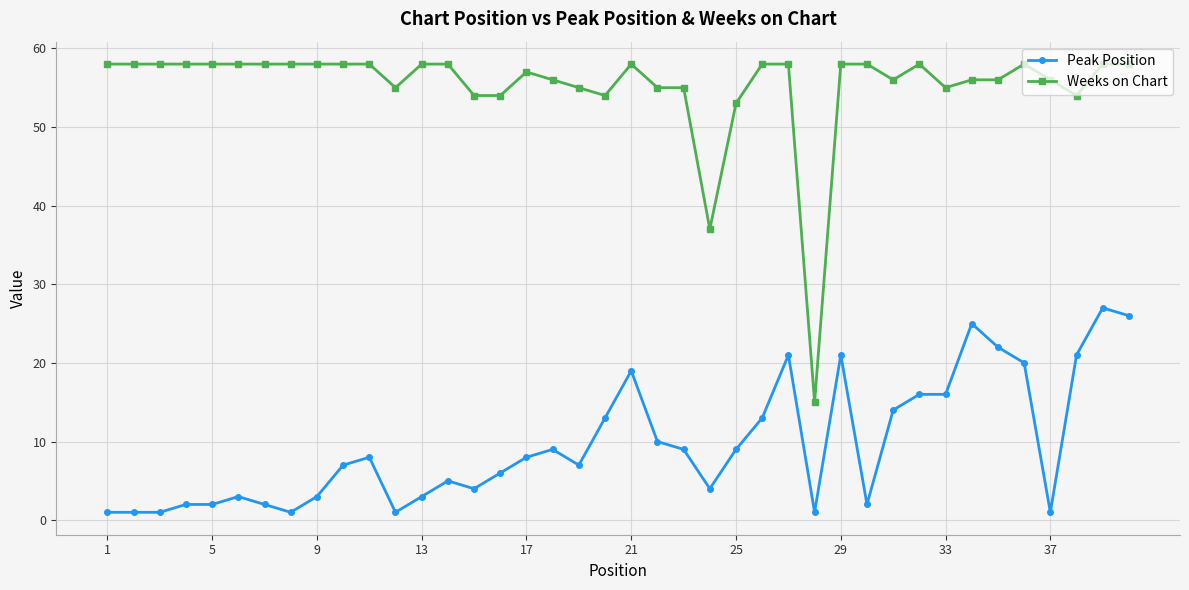

What is the value of the Weeks on Chart point at the 40th from the left?

58